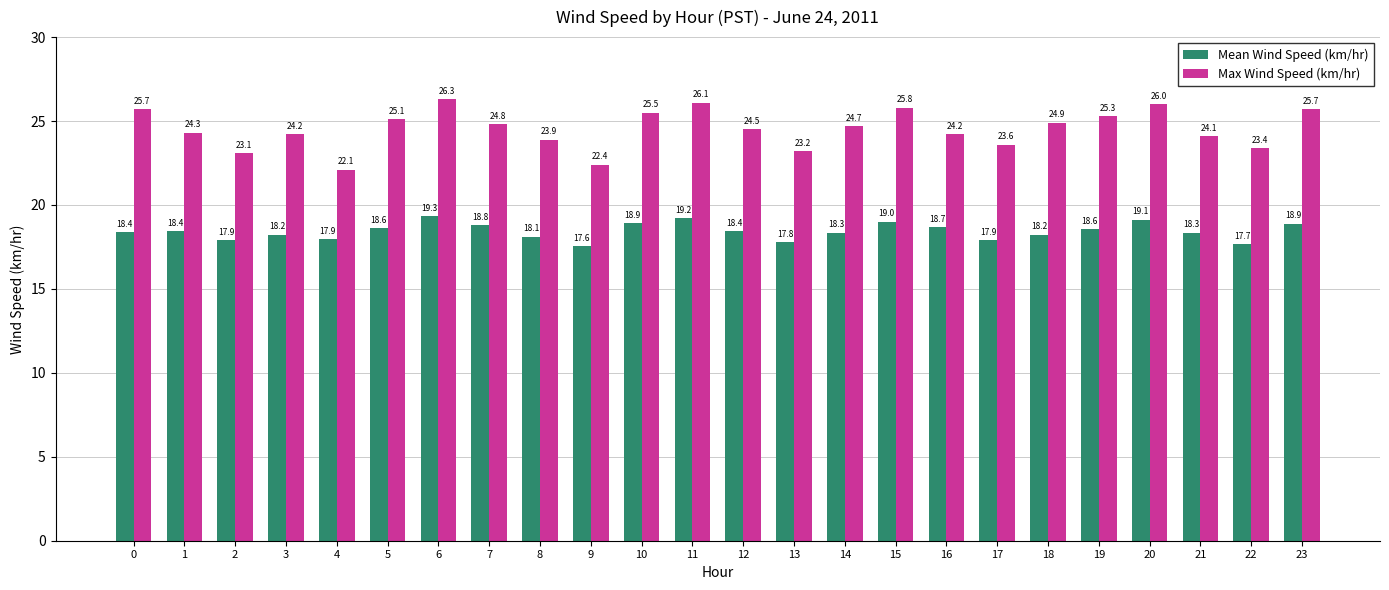

Rank the series by their average value, from highest to lowest.

Max Wind Speed (km/hr), Mean Wind Speed (km/hr)